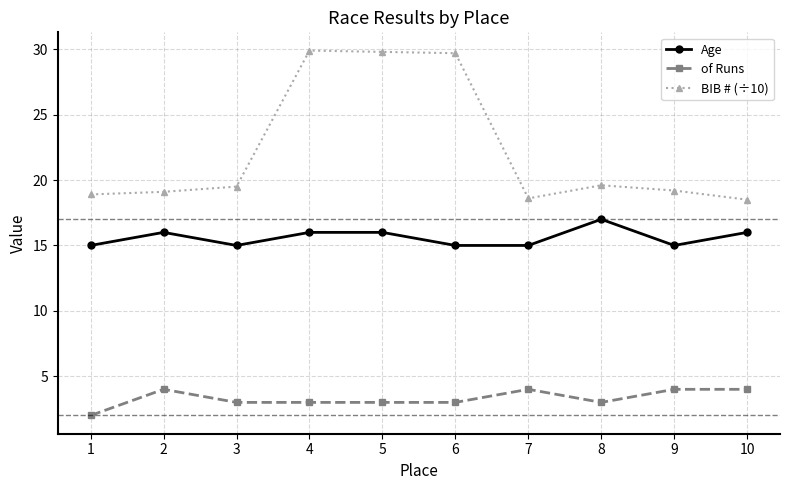

True or false: of Runs and BIB # (÷10) cross at least once.

False